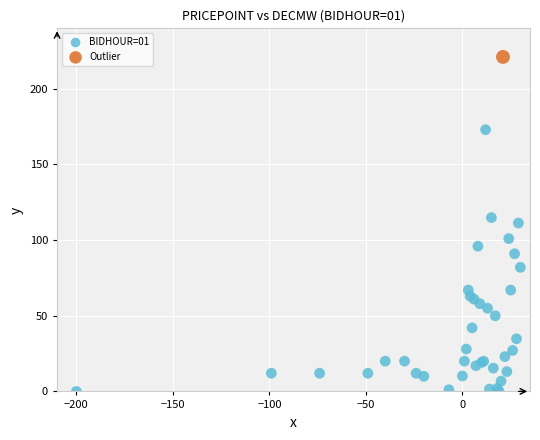

What are all the series names shown in the legend?

BIDHOUR=01, Outlier